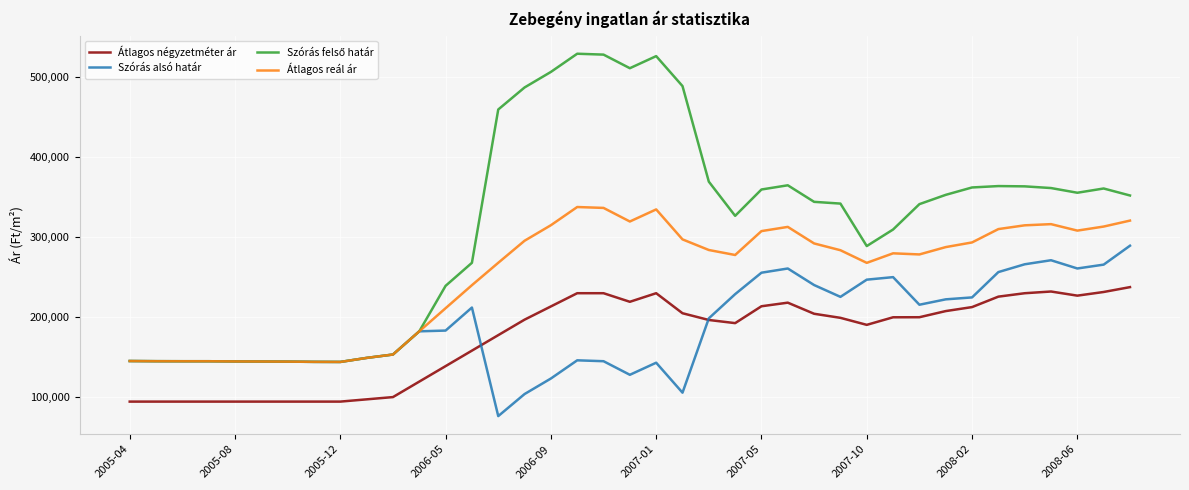

What is the lowest value of the Átlagos reál ár series?

143394